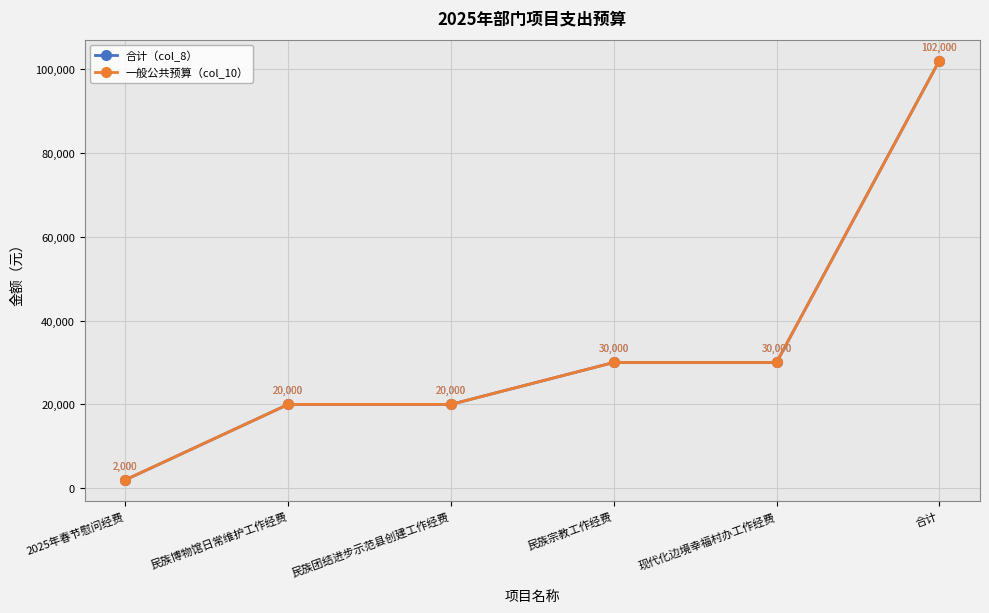

The value of 一般公共预算（col_10） at 民族团结进步示范县创建工作经费 is 20000. True or false?

True